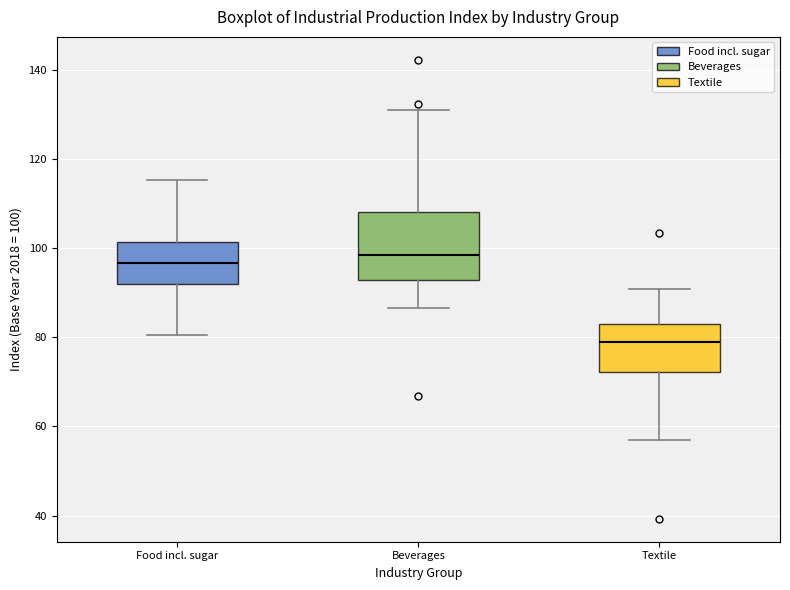

Comparing the boxes themselves (not the whiskers), which one is the tallest?

Beverages